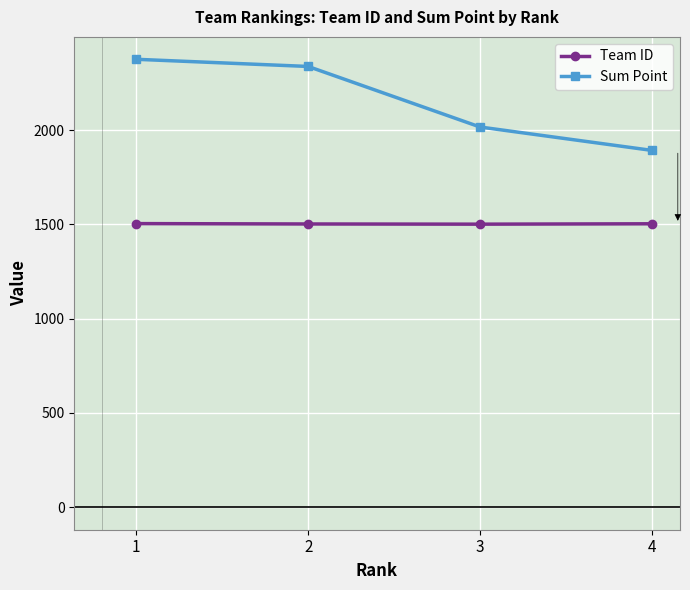

At how many categories does at least one series exceed 1736?

4